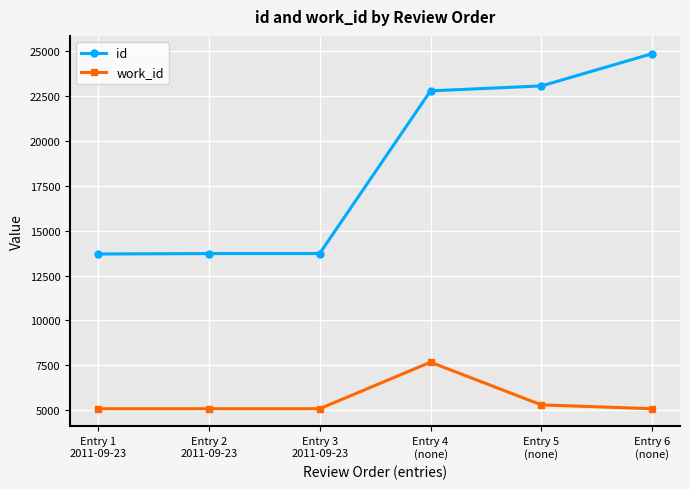

What is the average value of the work_id series?

5555